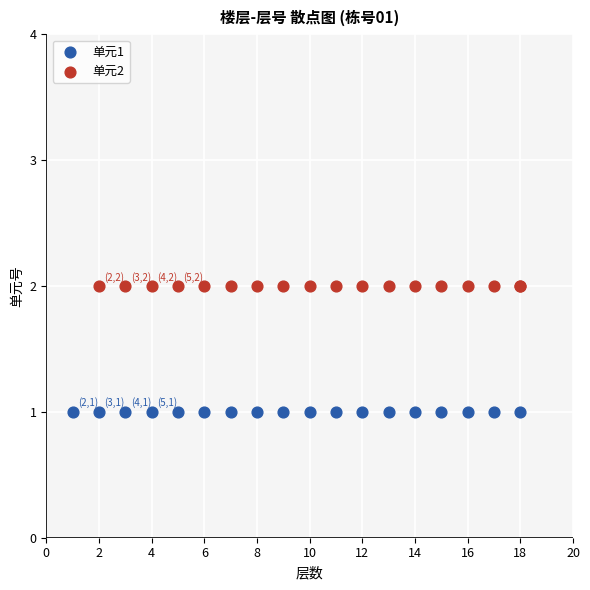

Which series contains the lowest Y value?

单元1